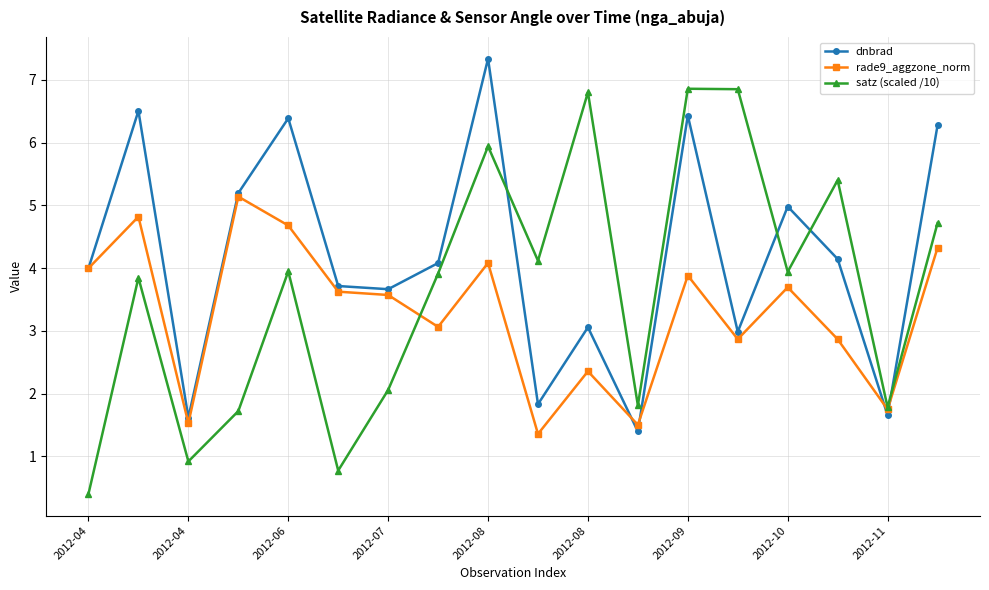

Is this an area chart (filled region under the line)?

No